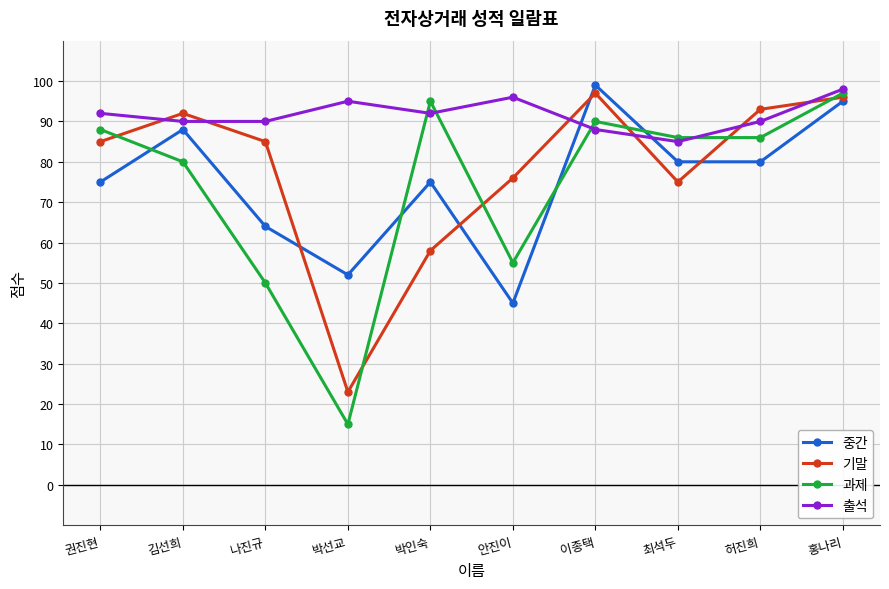

Is it true that 중간 equals 40 at 나진규?

False